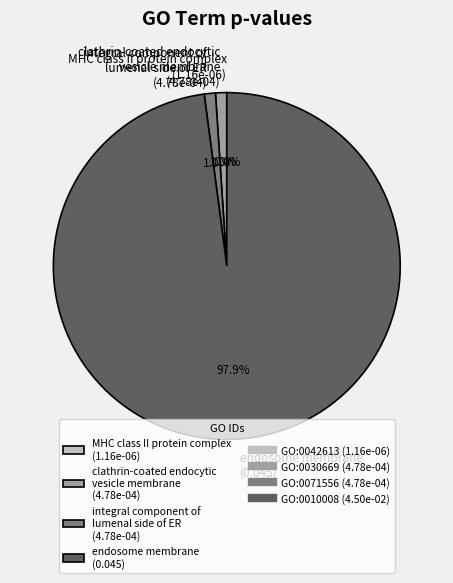

Which slice is the largest?

endosome membrane (0.045)